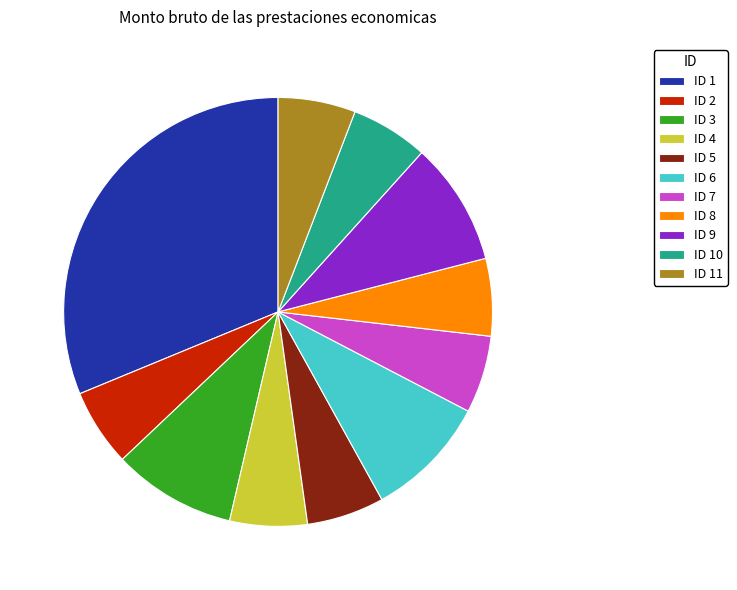

Which category has the biggest portion of the pie?

ID 1